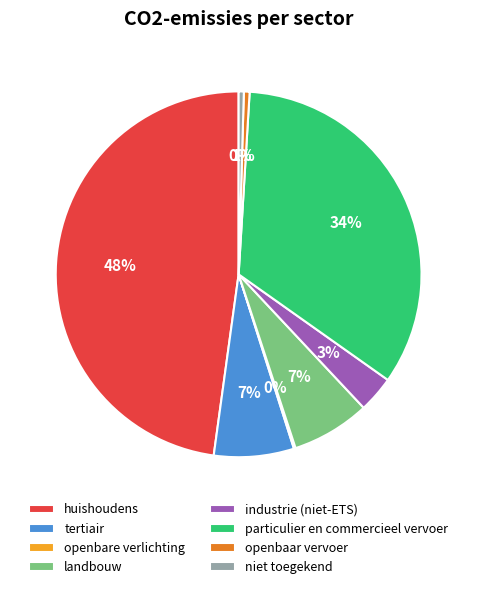

What percentage is the openbaar vervoer slice, to the nearest percent?

1%